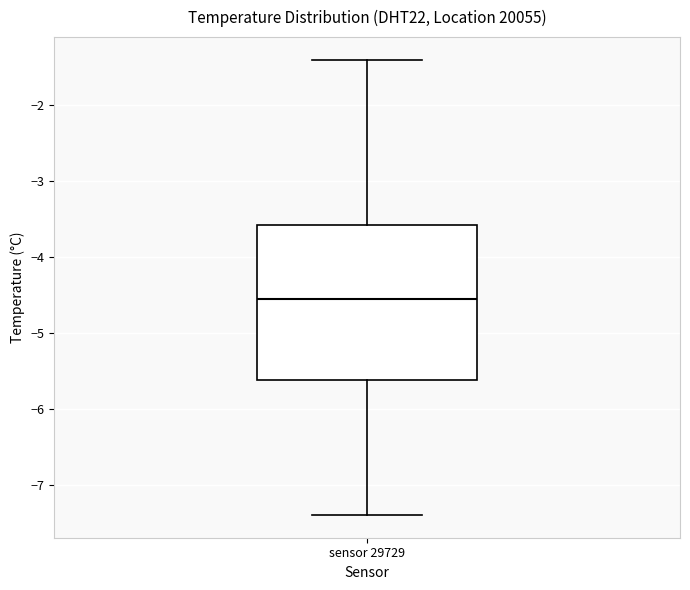

Where is the upper edge of the box for sensor 29729 on the y-axis? The values are not printed on the chart, so give them approximately, as read against the axis.

-3.6